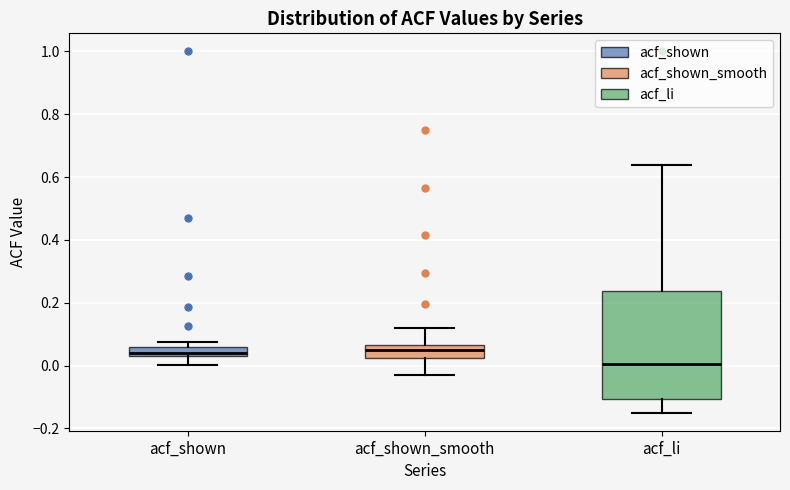

Where does the upper whisker of the box for acf_li end on the y-axis? The values are not printed on the chart, so give them approximately, as read against the axis.

0.64